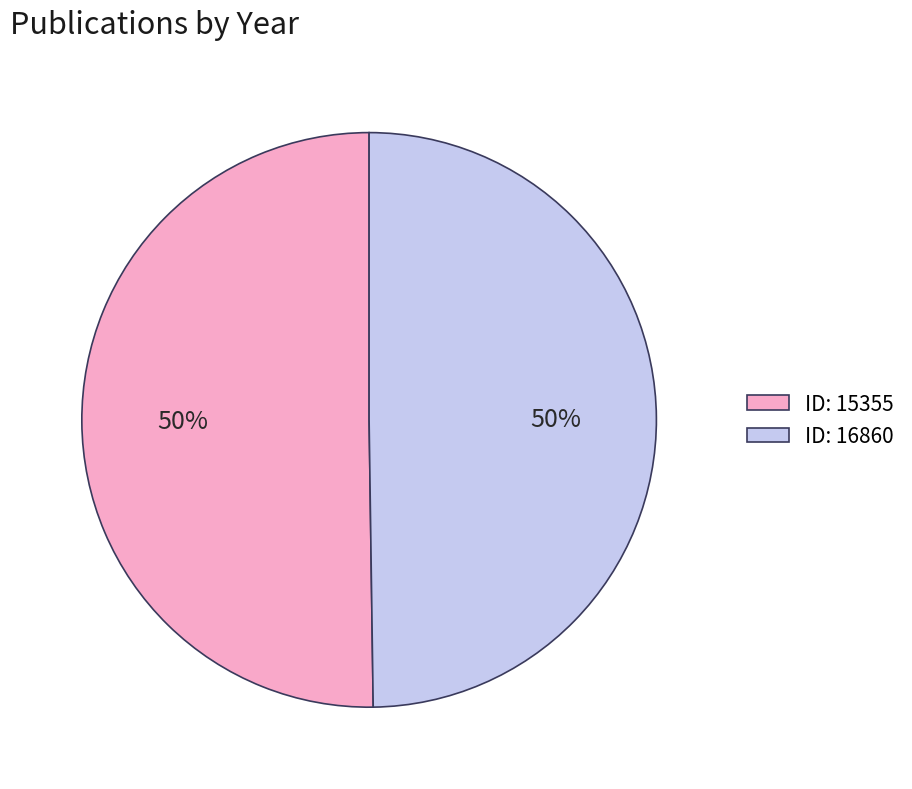

To the nearest percent, what percentage of the pie is ID: 15355?

50%